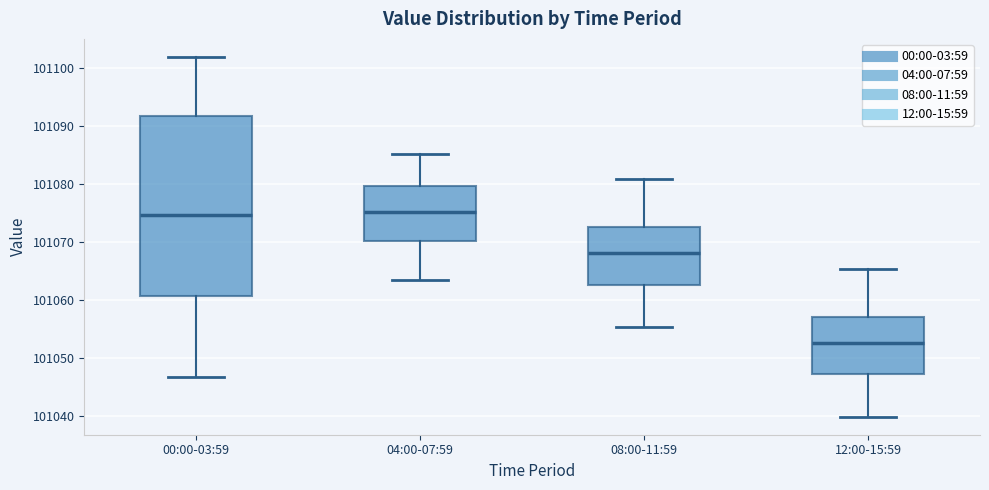

Reading left to right, read every box against the y-axis: the position of its median line, the range the box covers, and the ends of its whiskers. The values are not printed on the chart, so give them approximately, as read against the axis.

00:00-03:59: median 101075, box 101061 to 101092, whiskers 101047 to 101102
04:00-07:59: median 101075, box 101070 to 101080, whiskers 101063 to 101085
08:00-11:59: median 101068, box 101063 to 101073, whiskers 101055 to 101081
12:00-15:59: median 101053, box 101047 to 101057, whiskers 101040 to 101065